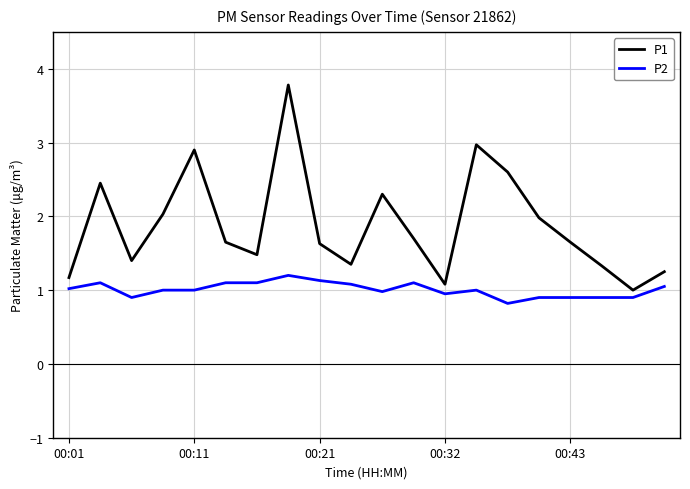

True or false: P2 and P1 intersect in this chart.

False